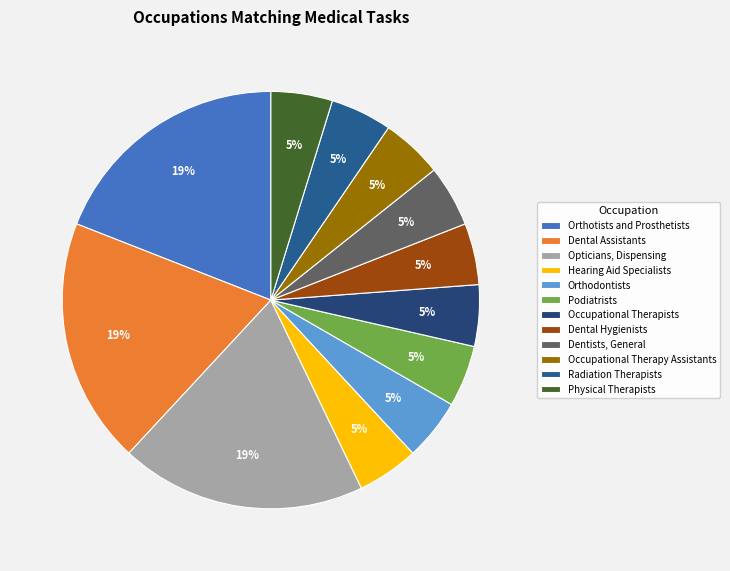

Do Opticians, Dispensing and Occupational Therapy Assistants together represent more than half of the pie?

No